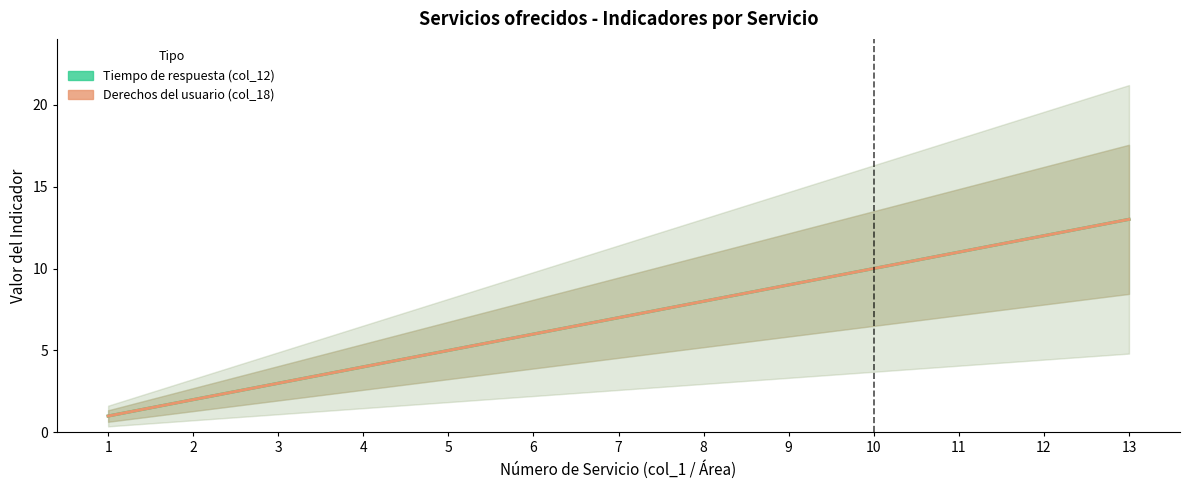

What is the difference between the second highest and second lowest values in the Tiempo de respuesta (col_12) series?

10